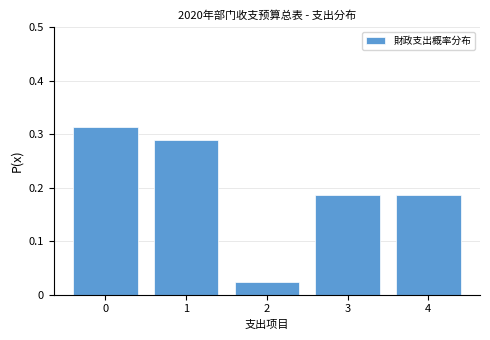

Which has a higher value, 2 or 3?

3